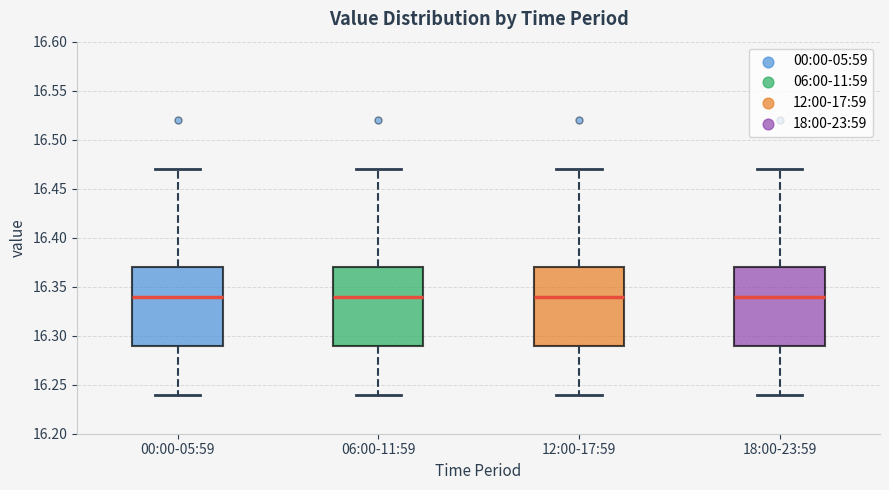

Reading left to right, read every box against the y-axis: the position of its median line, the range the box covers, and the ends of its whiskers. The values are not printed on the chart, so give them approximately, as read against the axis.

00:00-05:59: median 16.34, box 16.29 to 16.37, whiskers 16.24 to 16.47
06:00-11:59: median 16.34, box 16.29 to 16.37, whiskers 16.24 to 16.47
12:00-17:59: median 16.34, box 16.29 to 16.37, whiskers 16.24 to 16.47
18:00-23:59: median 16.34, box 16.29 to 16.37, whiskers 16.24 to 16.47